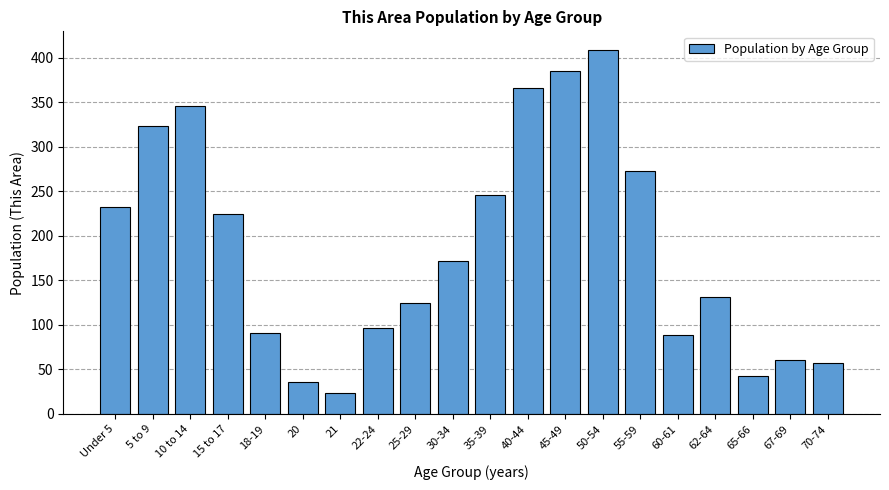

Reading left to right, list all the values displayed in this chart.

232	323	346	224	91	36	24	96	125	172	246	366	385	409	273	89	131	43	61	57